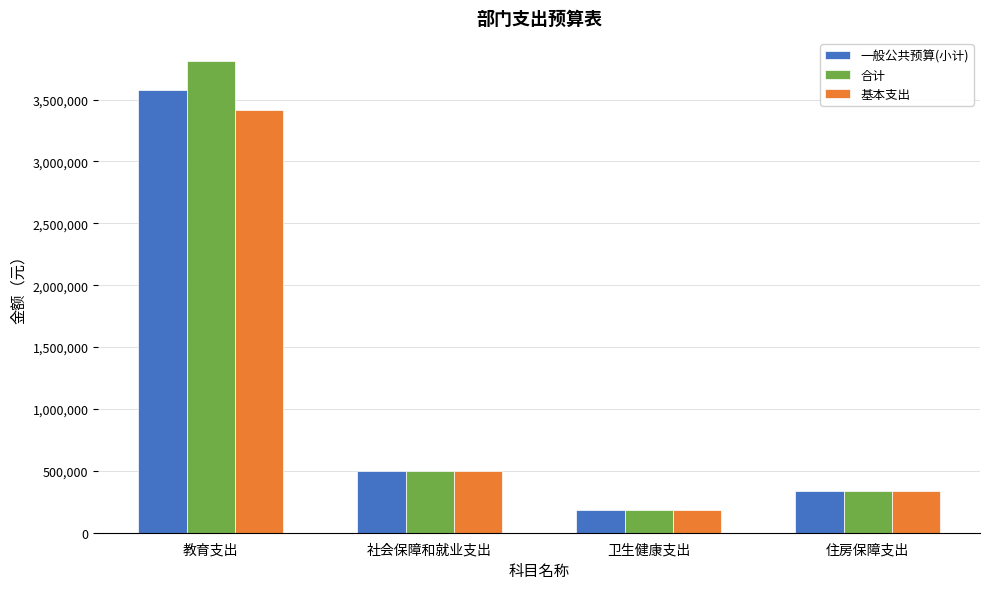

Rank the series by their maximum value, from lowest to highest.

基本支出, 一般公共预算(小计), 合计